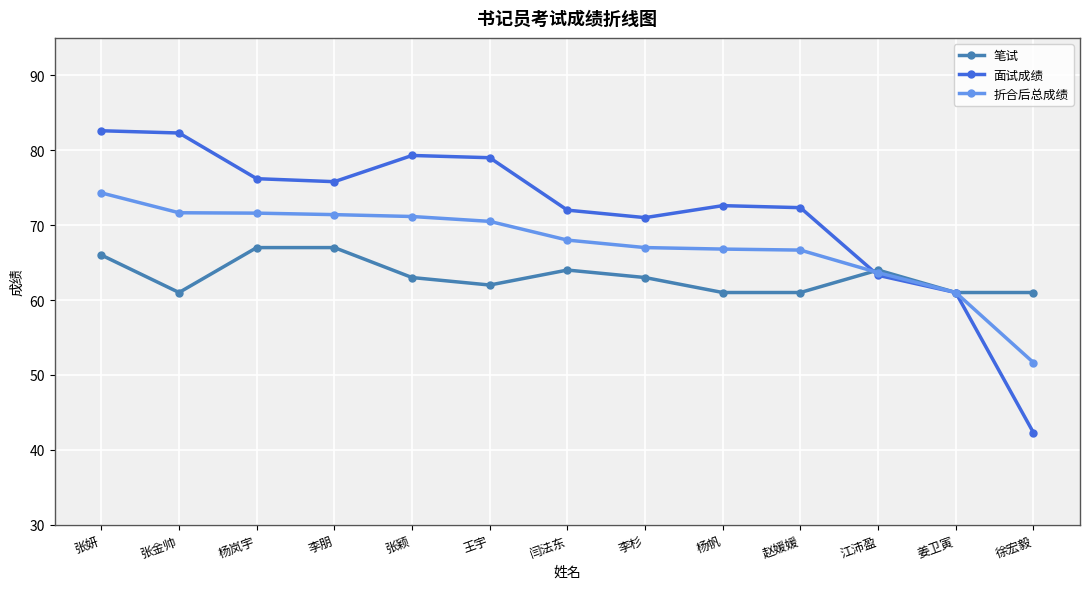

What is the label of the 8th point from the right?

王宇